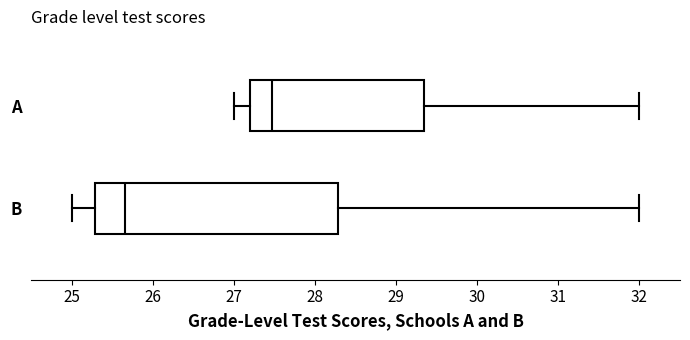

Where does the median line of the box for A sit on the x-axis? The values are not printed on the chart, so give them approximately, as read against the axis.

27.5